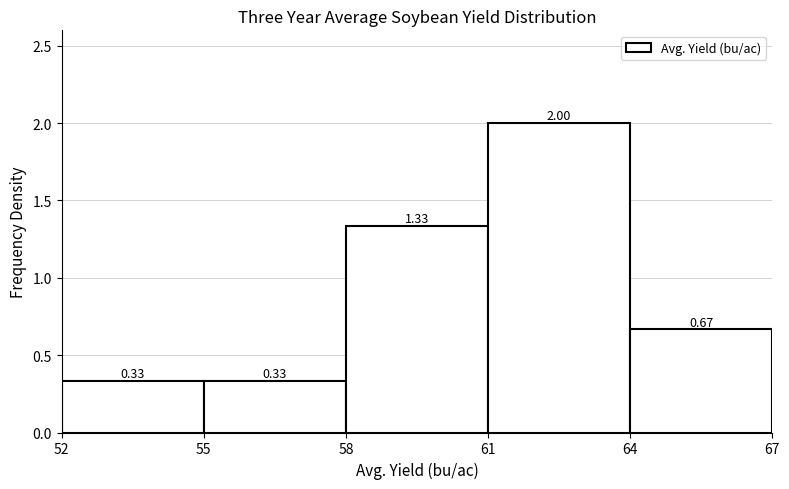

Reading left to right, transcribe this chart: for each bar, give the range it covers on the x-axis and its height.

52 to 55: 0.33
55 to 58: 0.33
58 to 61: 1.33
61 to 64: 2.00
64 to 67: 0.67